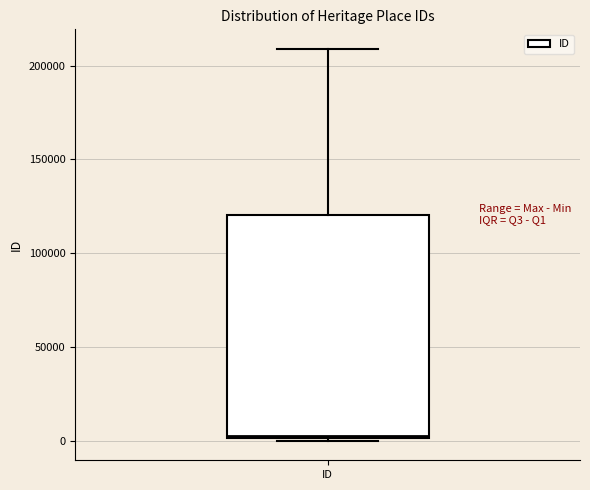

Transcribe this box plot: give where the median line is, the range the box spans, and where the two whiskers end, as read against the y-axis. The values are not printed on the chart, so give them approximately, as read against the axis.

median 5000, box 0 to 120000, whiskers 0 to 210000